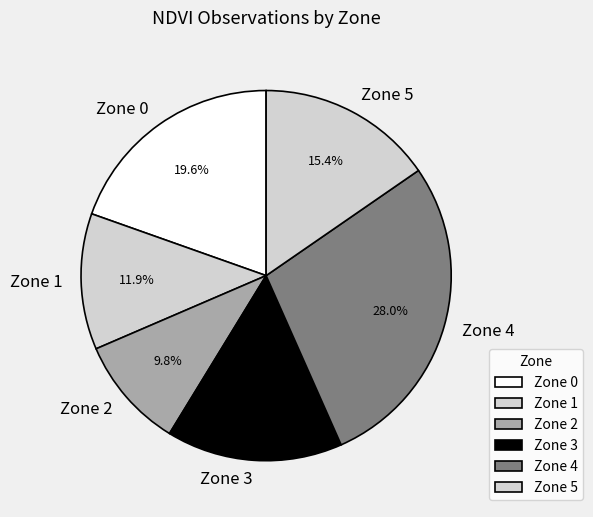

To the nearest percent, what is the average slice percentage?

17%